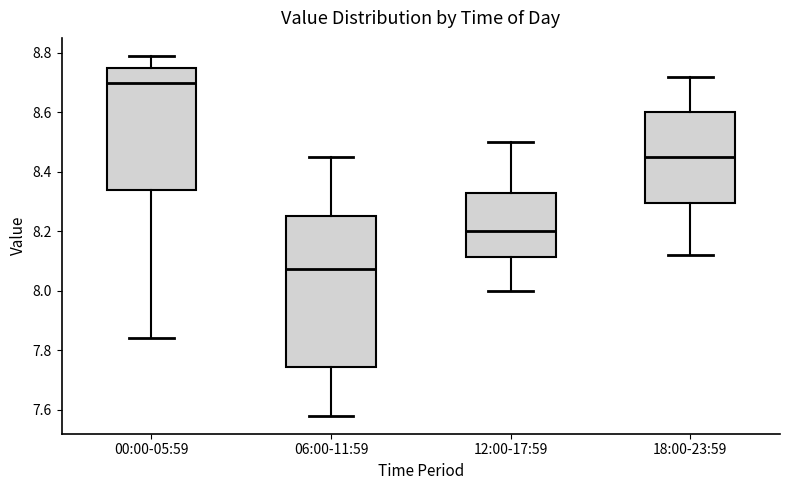

Where is the lower edge of the box for 18:00-23:59 on the y-axis? The values are not printed on the chart, so give them approximately, as read against the axis.

8.30